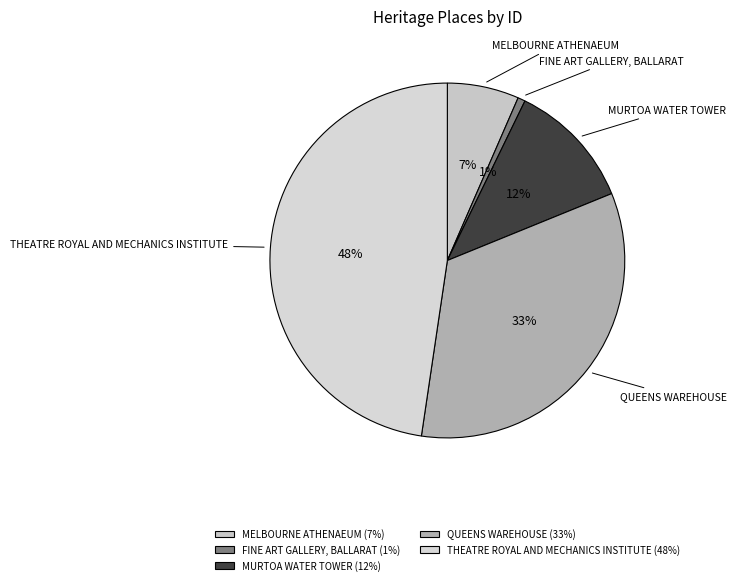

To the nearest percent, what is the difference between the largest and smallest slice percentages?

47%